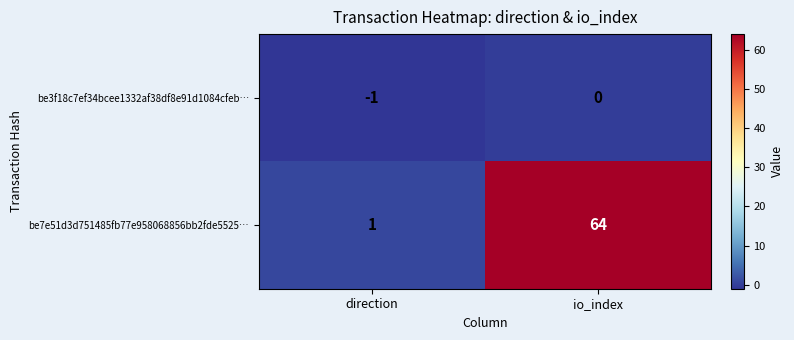

Reading right to left, extract all data points from this chart.

be3f18c7ef34bcee1332af38df8e91d1084cfeb…: io_index=0	direction=-1
be7e51d3d751485fb77e958068856bb2fde5525…: io_index=64	direction=1